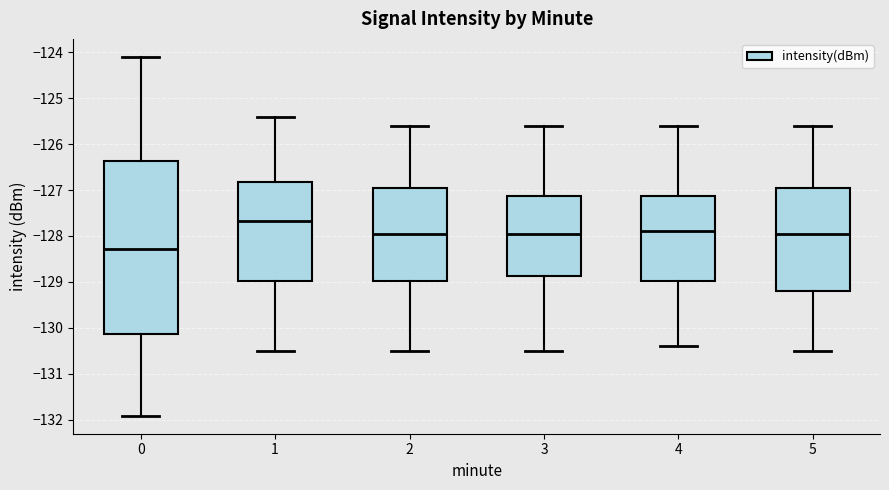

Which box is the tallest, from its lower edge to its upper edge?

0